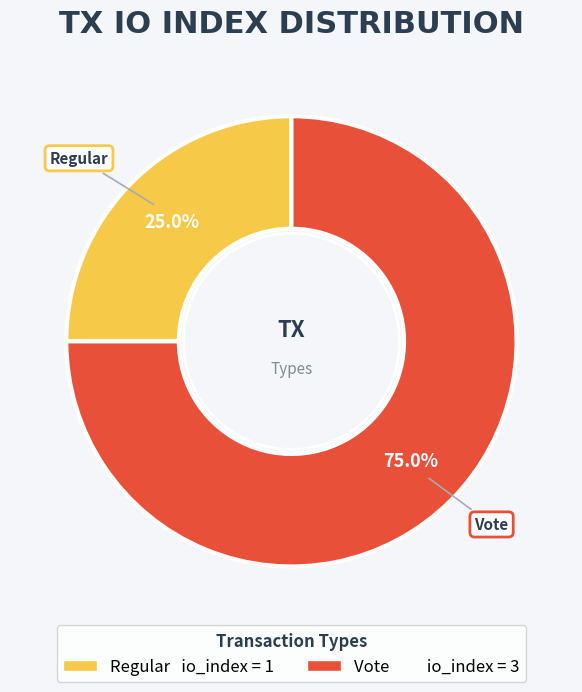

Is there a majority slice in this chart?

Yes